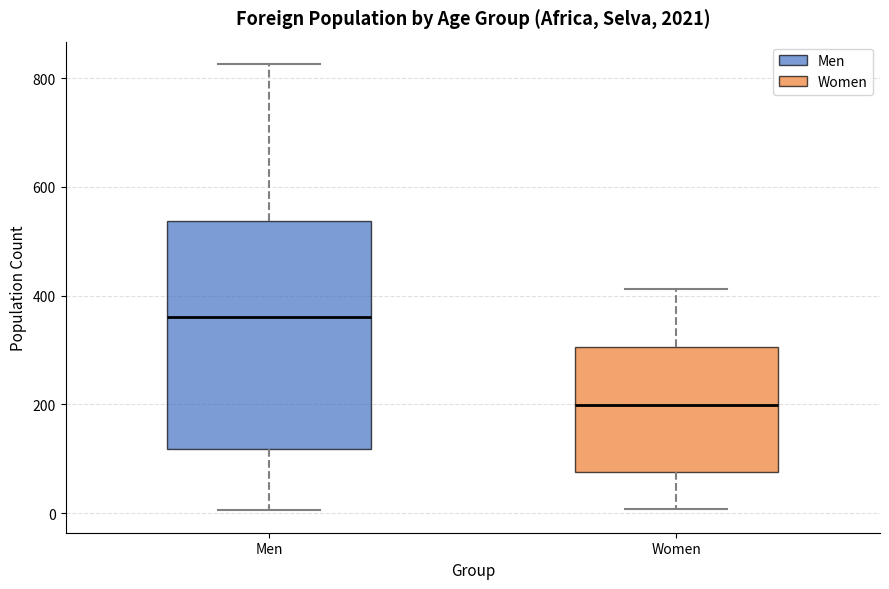

Reading left to right, read every box against the y-axis: the position of its median line, the range the box covers, and the ends of its whiskers. The values are not printed on the chart, so give them approximately, as read against the axis.

Men: median 360, box 120 to 540, whiskers 0 to 820
Women: median 200, box 80 to 300, whiskers 0 to 420